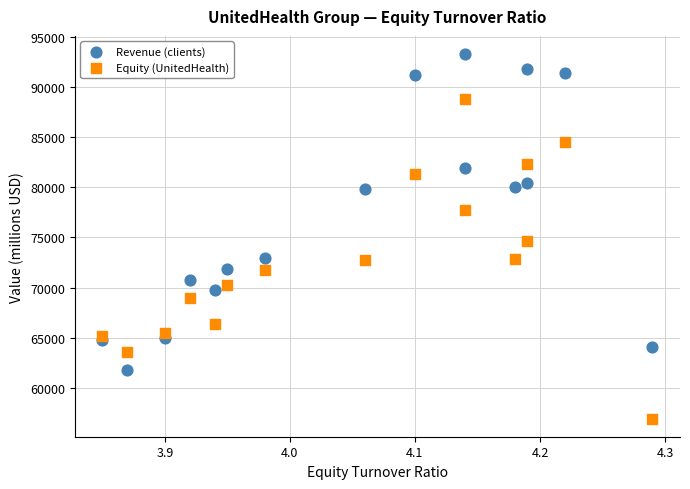

Which series contains the lowest Y value?

Equity (UnitedHealth)